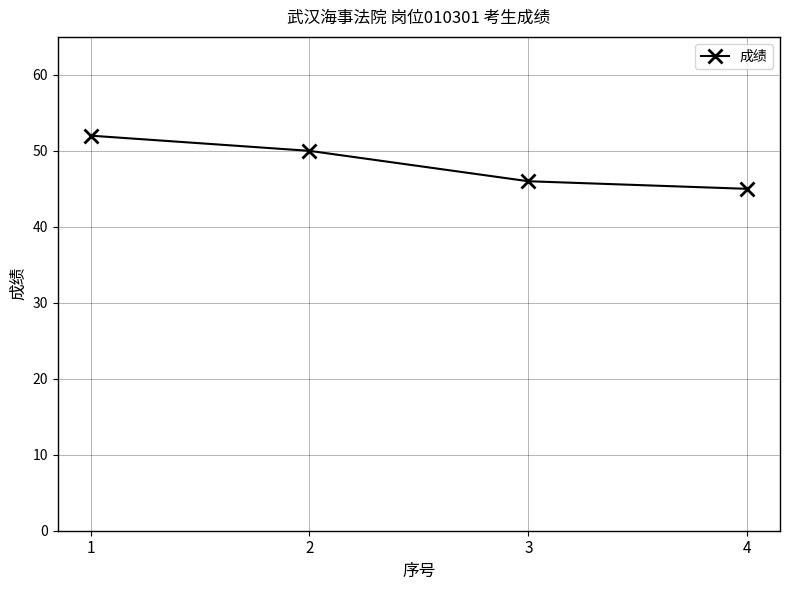

Which label corresponds to the smallest value in the chart?

4